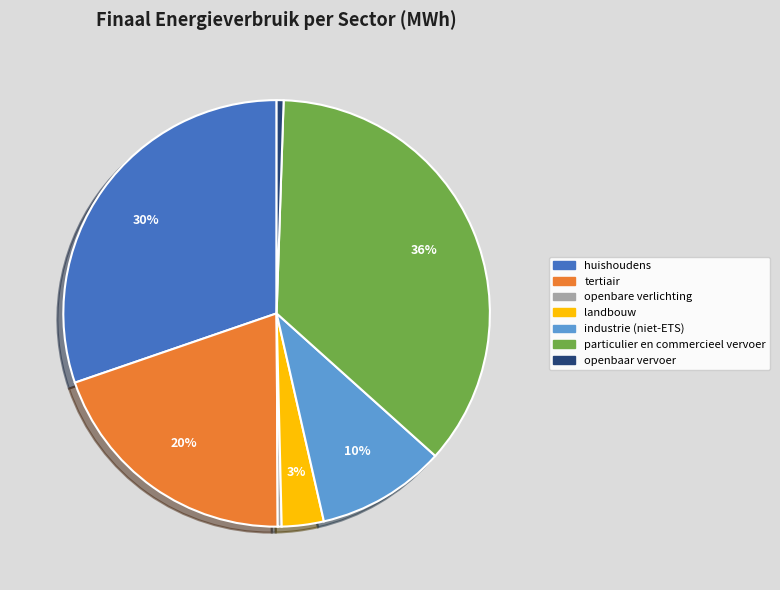

To the nearest percent, what is the combined percentage of huishoudens and landbouw?

33%